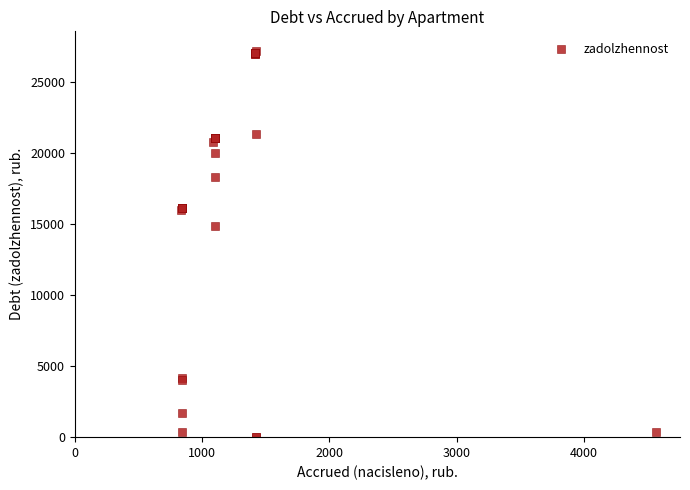

What Y value in the scatter plot is closest to 13594?

14883.6